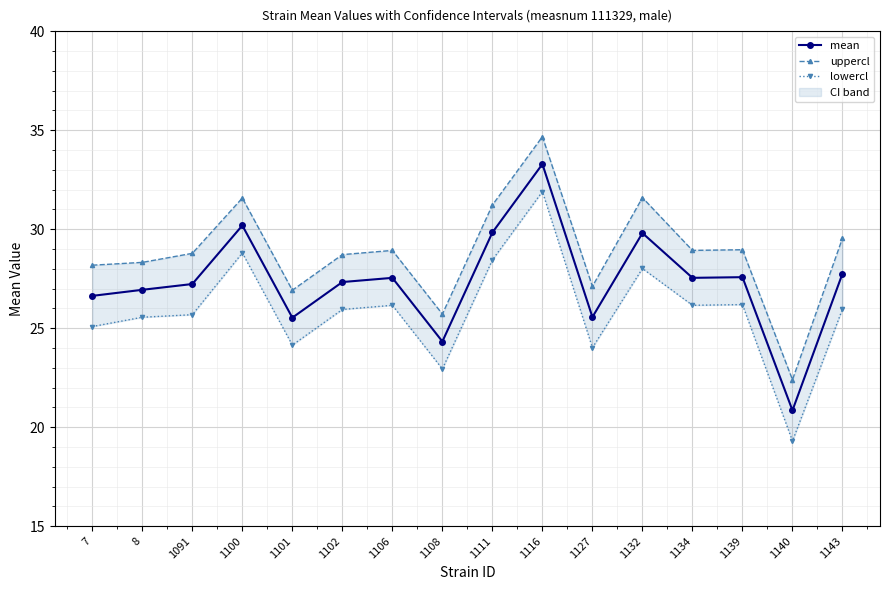

What is the difference between the highest and lowest values at 8?

2.8